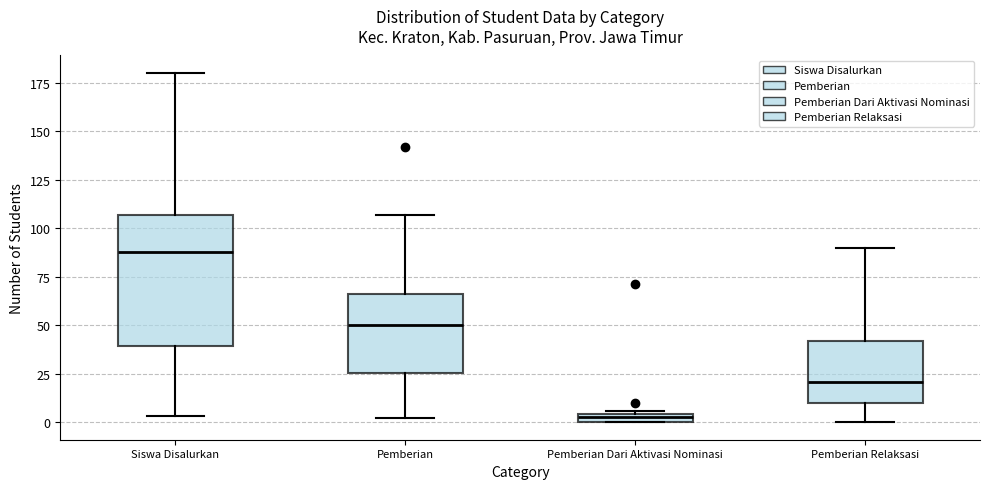

Comparing the boxes themselves (not the whiskers), which one is the tallest?

Siswa Disalurkan